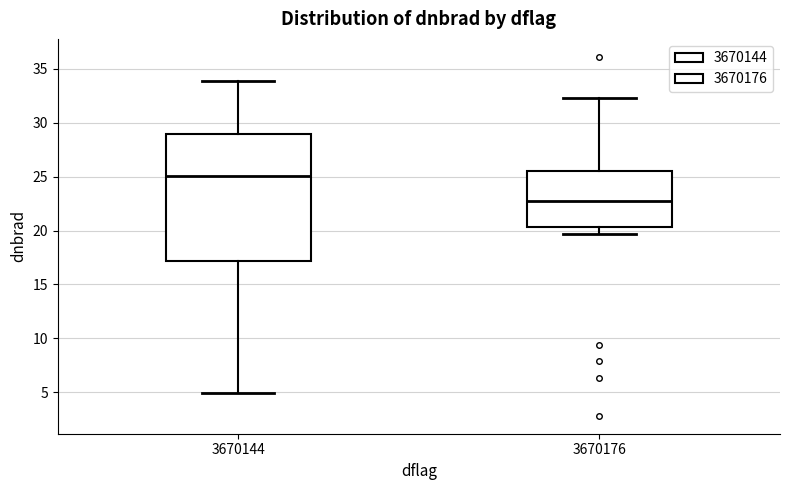

Reading left to right, read every box against the y-axis: the position of its median line, the range the box covers, and the ends of its whiskers. The values are not printed on the chart, so give them approximately, as read against the axis.

3670144: median 25.0, box 17.0 to 29.0, whiskers 5.0 to 34.0
3670176: median 22.5, box 20.5 to 25.5, whiskers 19.5 to 32.5